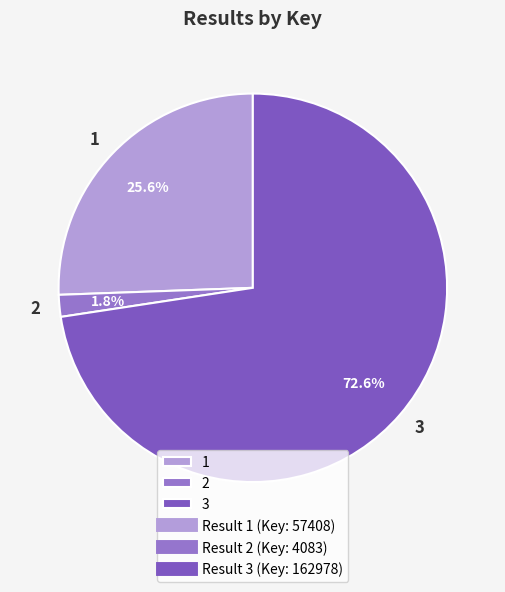

Rank the categories by value from highest to lowest.

3, 1, 2